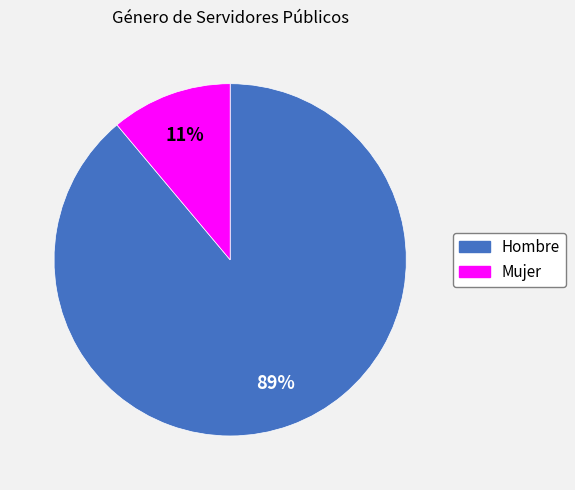

How many segments does this pie chart have?

2